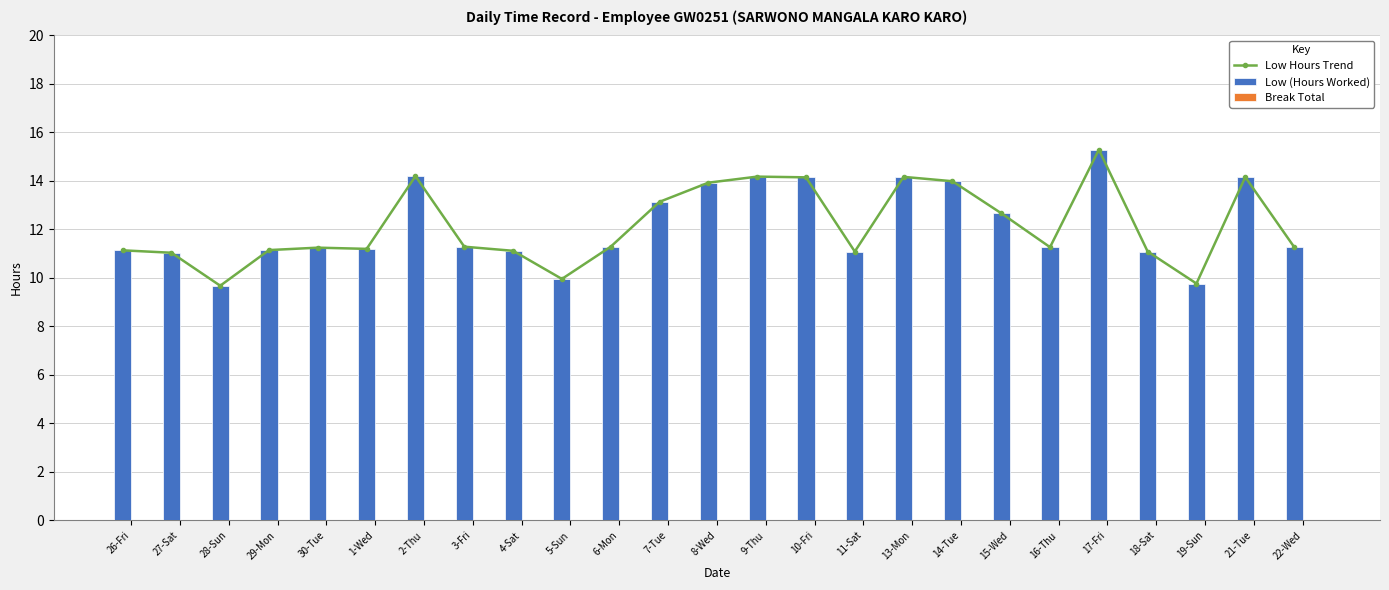

The value of Low (Hours Worked) at 19-Sun is 2.3. True or false?

False